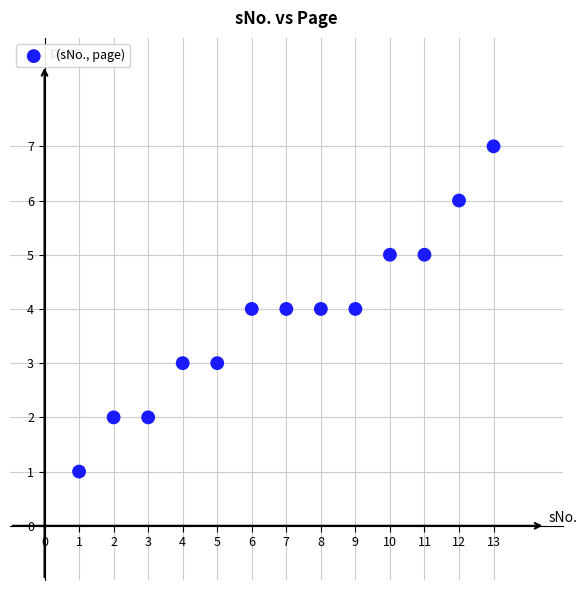

What is the range of Y values (max minus min)?

6